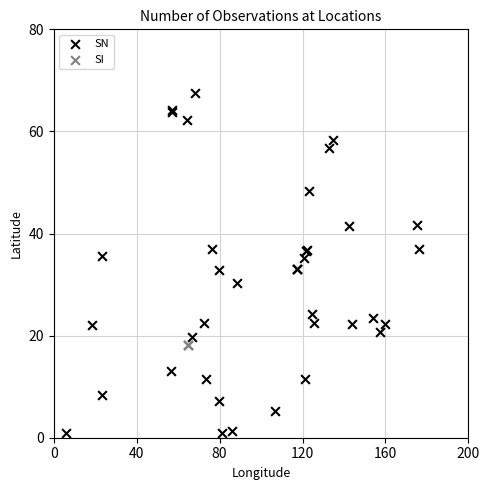

Which series contains the lowest Y value?

SN